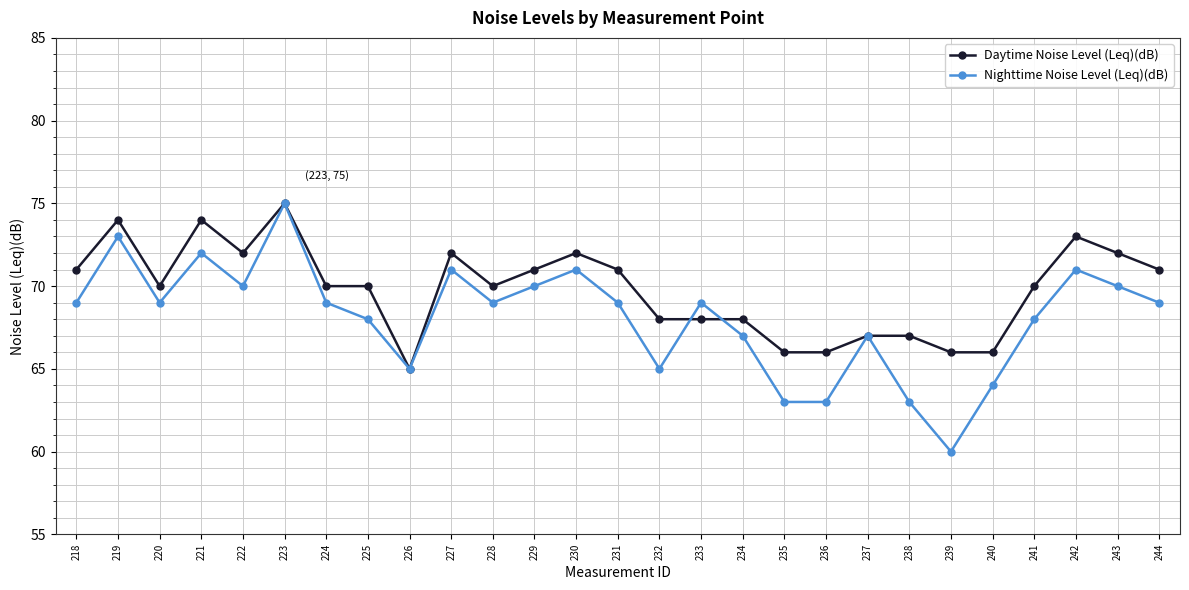

What is the value of the Nighttime Noise Level (Leq)(dB) point at the 1st from the left?

69